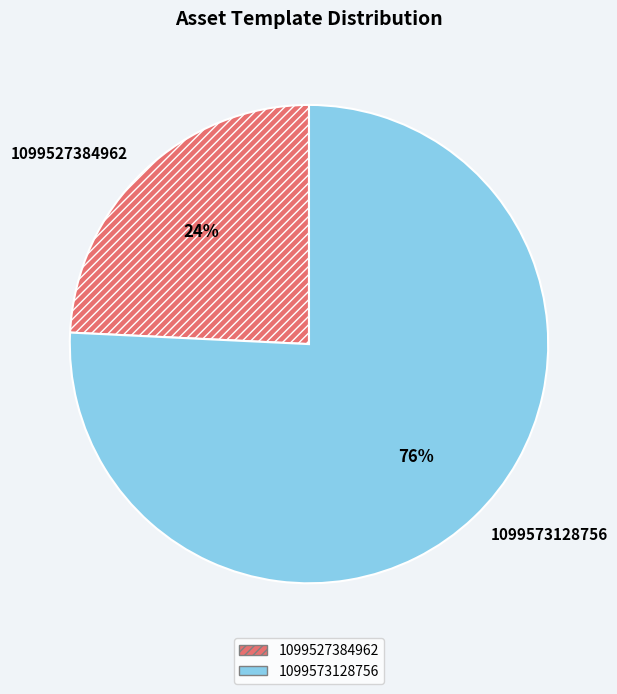

What is the largest slice in the pie chart?

1099573128756